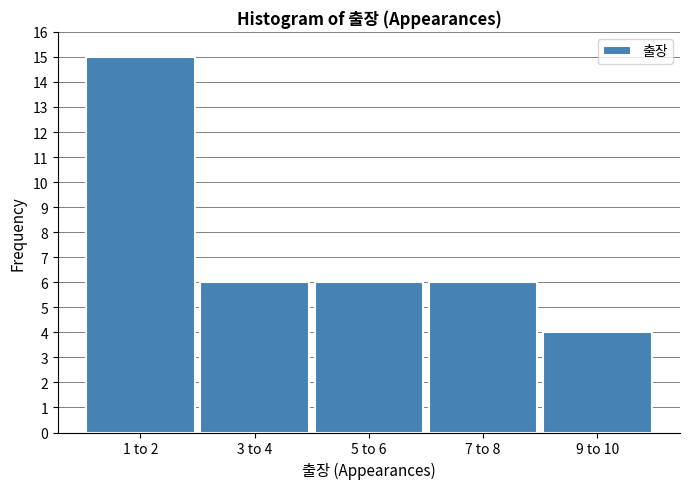

Reading left to right, list all the values displayed in this chart.

15	6	6	6	4